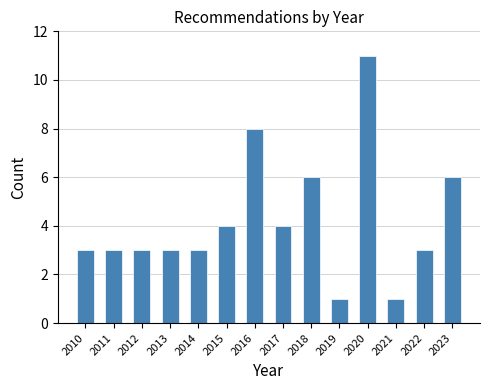

Reading left to right, extract all data points from this chart.

3	3	3	3	3	4	8	4	6	1	11	1	3	6